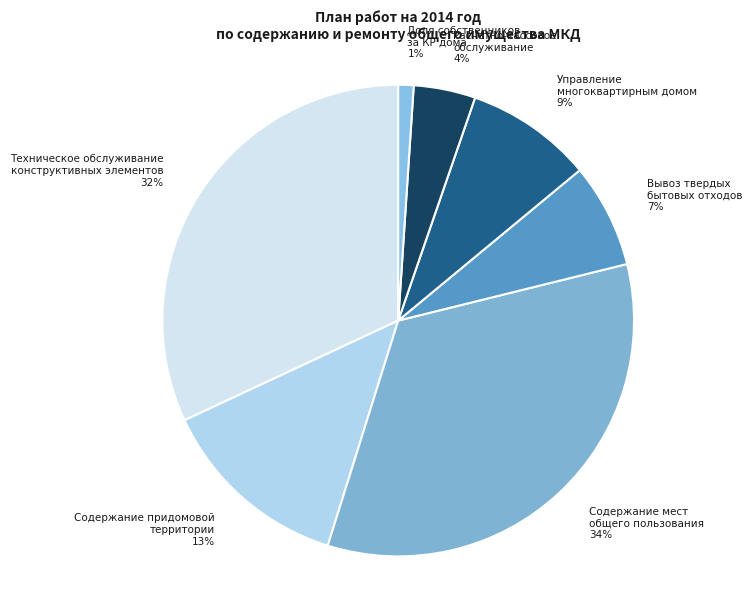

To the nearest percent, what is the combined percentage of Техническое обслуживание конструктивных элементов and Доля собственников за КР дома?

33%